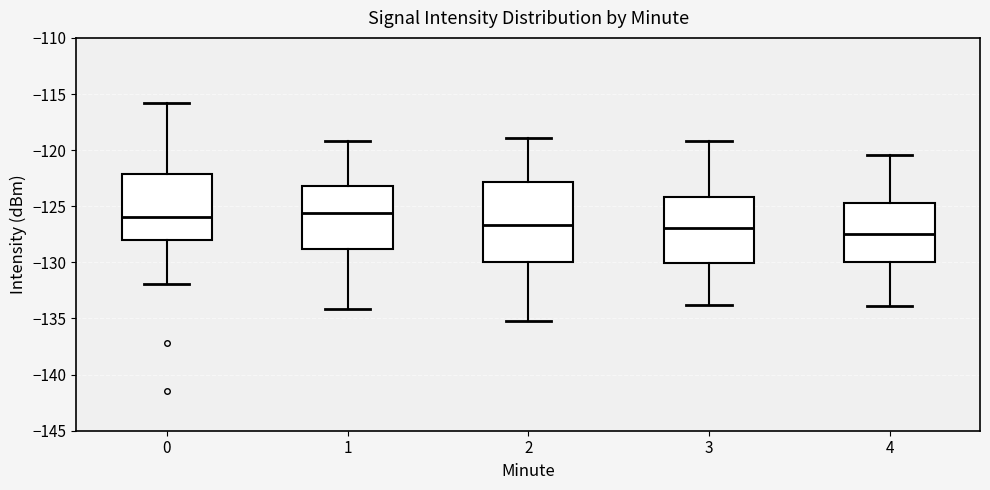

Reading left to right, transcribe this box plot: for each box, give where its median line is, the range the box spans, and where its two whiskers end, as read against the y-axis. The values are not printed on the chart, so give them approximately, as read against the axis.

0: median -126.0, box -128.0 to -122.0, whiskers -132.0 to -116.0
1: median -125.5, box -129.0 to -123.0, whiskers -134.0 to -119.0
2: median -126.5, box -130.0 to -123.0, whiskers -135.0 to -119.0
3: median -127.0, box -130.0 to -124.0, whiskers -134.0 to -119.0
4: median -127.5, box -130.0 to -124.5, whiskers -134.0 to -120.5